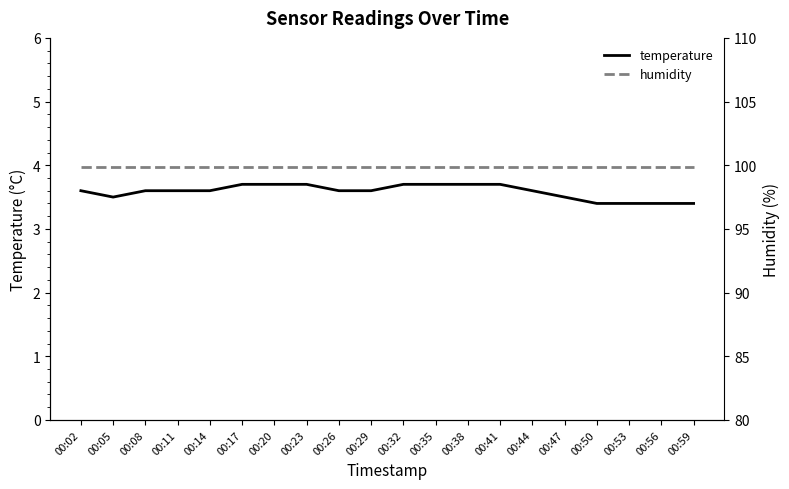

Is it true that humidity equals 158.2 at 00:11?

False